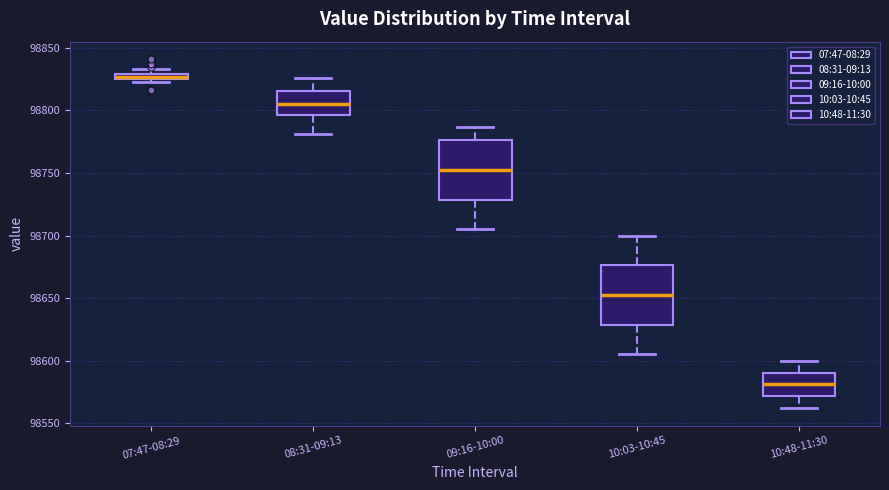

Where is the upper edge of the box for 09:16-10:00 on the y-axis? The values are not printed on the chart, so give them approximately, as read against the axis.

98775